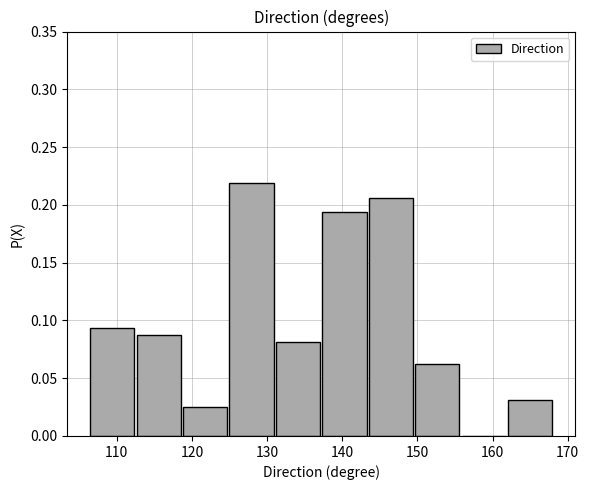

Over which range of the x-axis is the bar tallest?

125 to 131